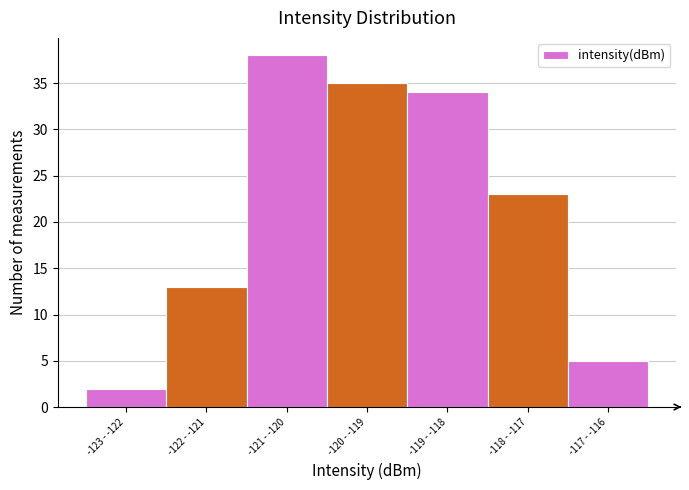

Reading left to right, what are all the values shown in this chart?

-123 - -122=2	-122 - -121=13	-121 - -120=38	-120 - -119=35	-119 - -118=34	-118 - -117=23	-117 - -116=5